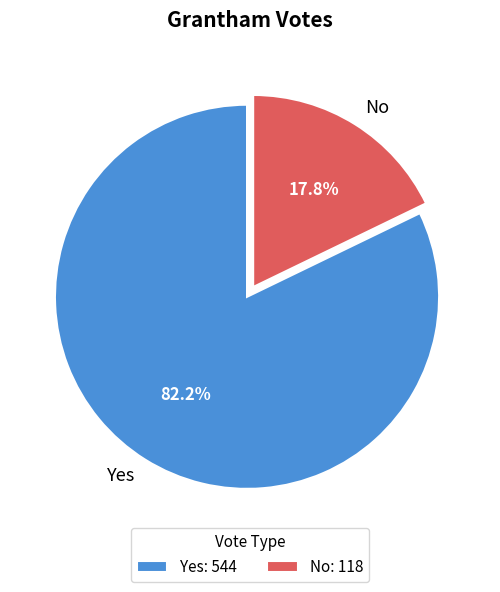

Does No account for over 50% of the chart?

No